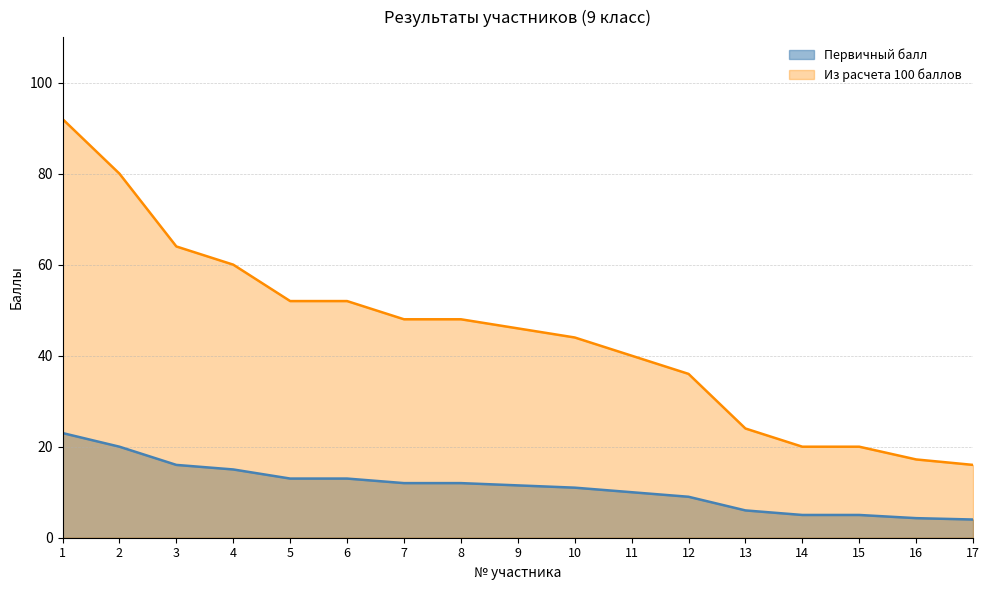

What value does the Первичный балл series have at 2?

20.0